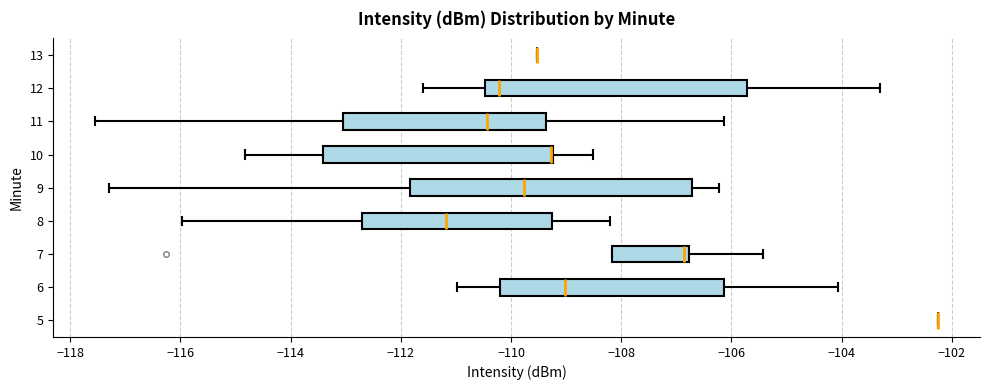

Where does the right whisker of the box at y = 9 end on the x-axis? The values are not printed on the chart, so give them approximately, as read against the axis.

-106.2